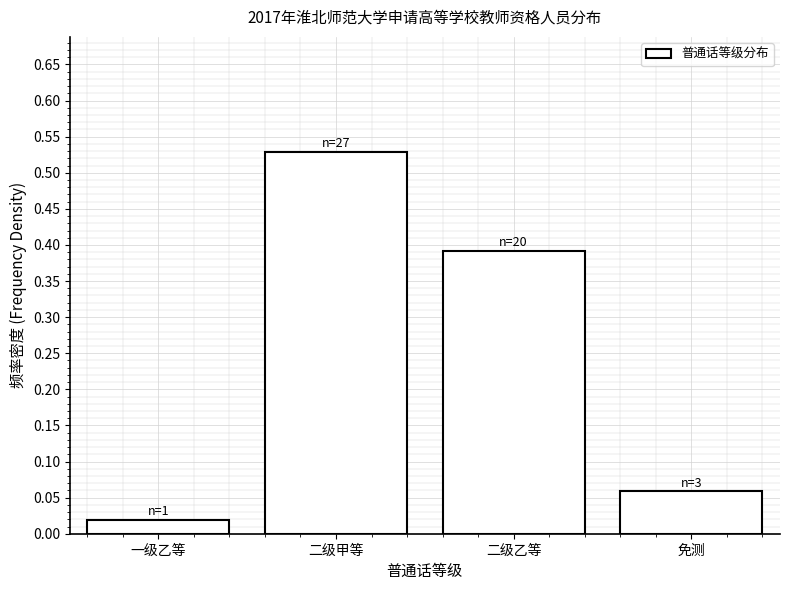

Between 二级乙等 and 二级甲等, which is larger?

二级甲等